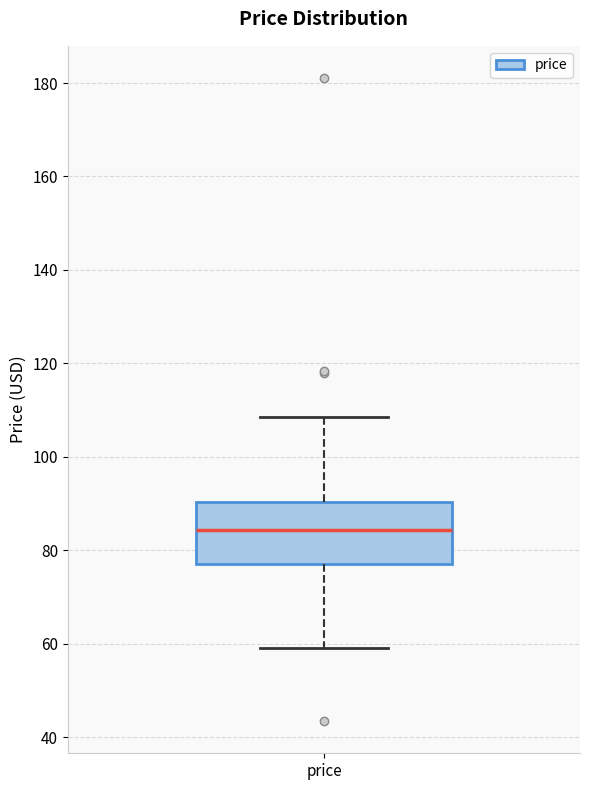

Transcribe this box plot: give where the median line is, the range the box spans, and where the two whiskers end, as read against the y-axis. The values are not printed on the chart, so give them approximately, as read against the axis.

median 84, box 78 to 90, whiskers 60 to 108